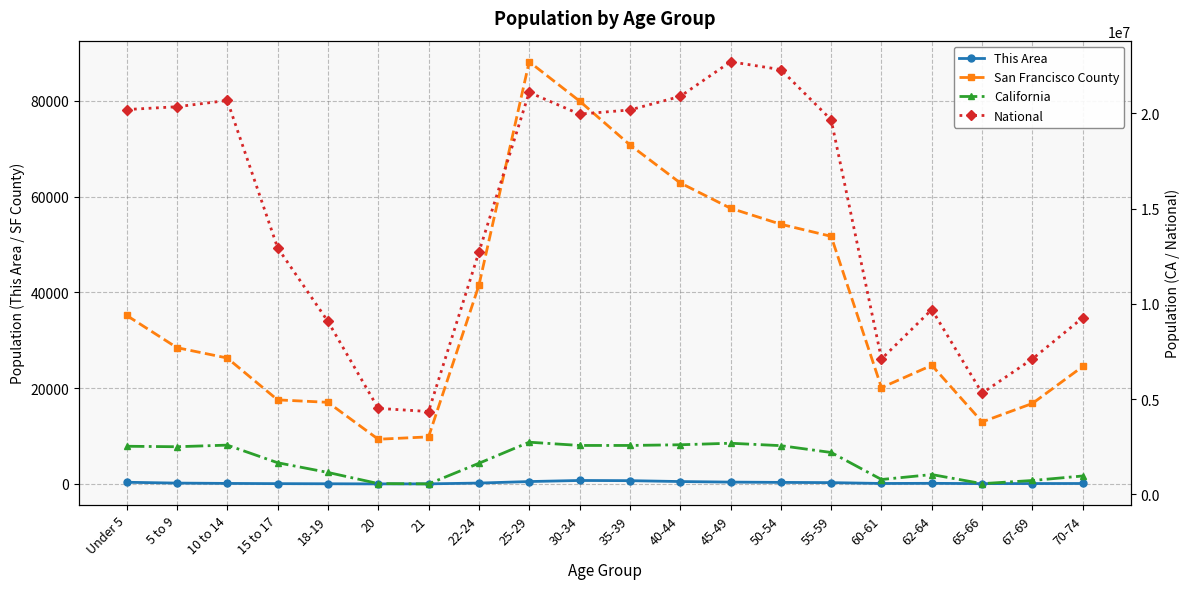

What position from the right is 21?

14